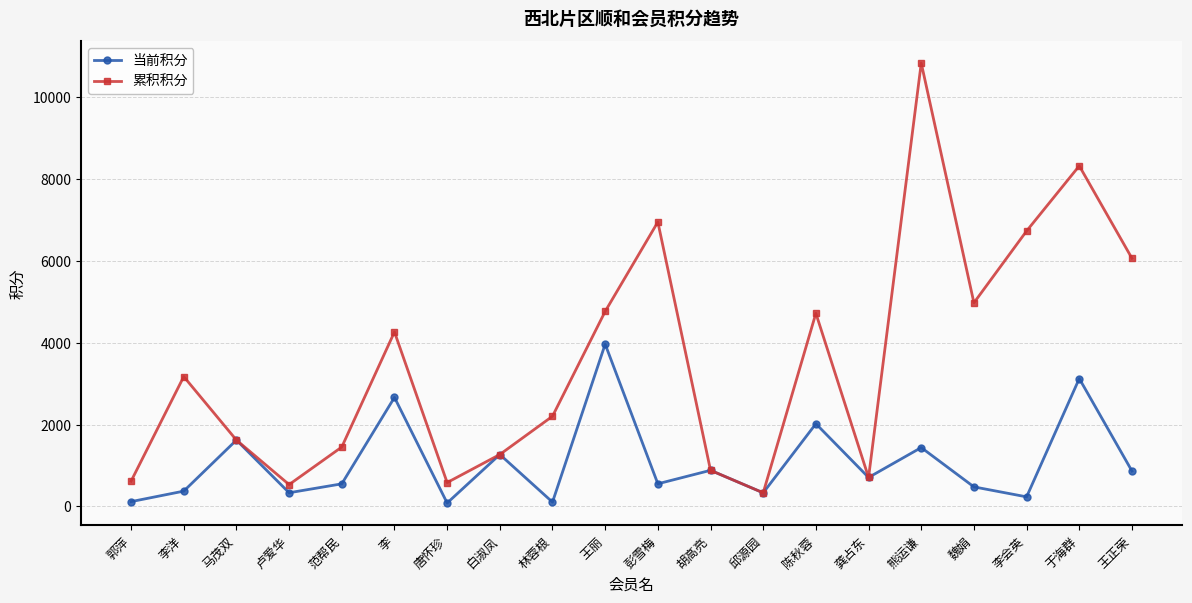

Which series has the largest range (max minus min)?

累积积分